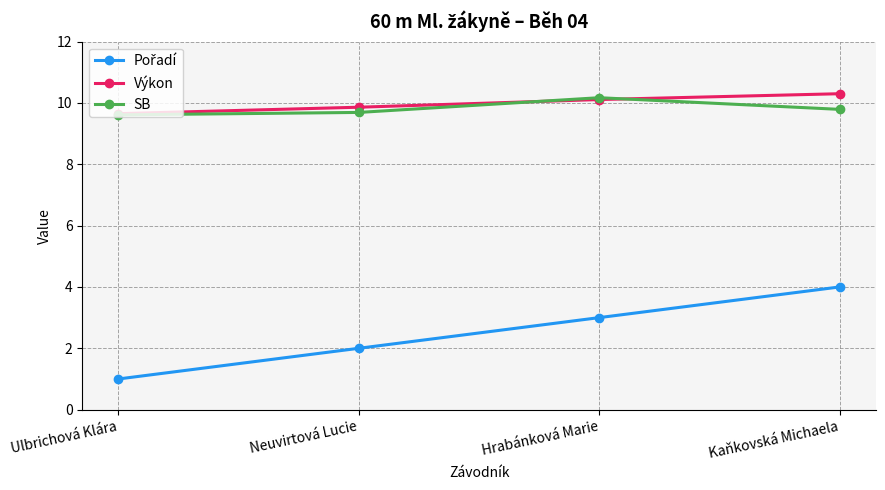

Count the Výkon values in the range 9 to 10.

2